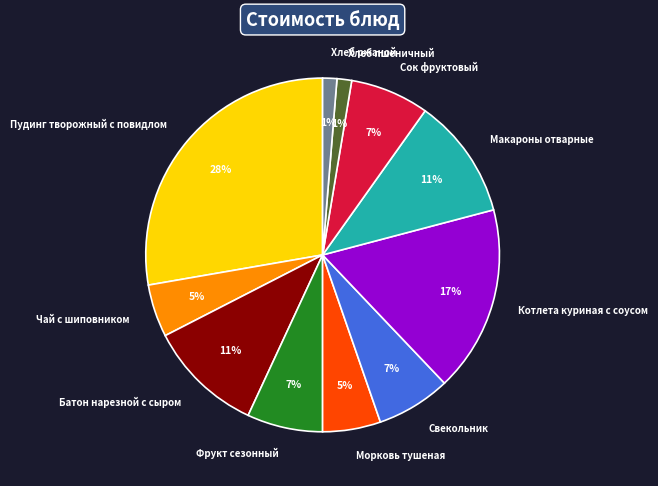

Which category has the biggest portion of the pie?

Пудинг творожный с повидлом